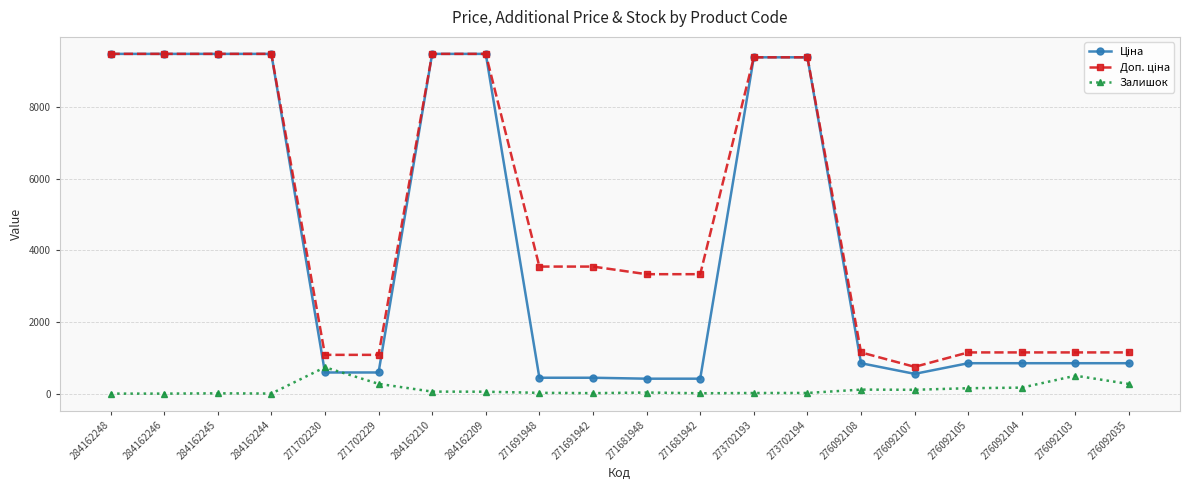

How many categories are shown in the chart?

20